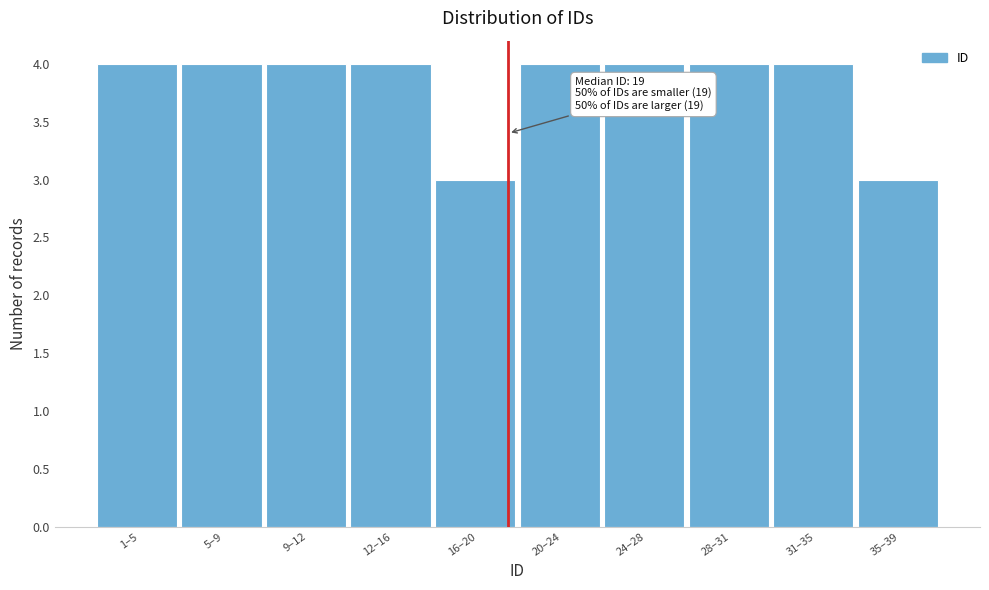

Reading left to right, transcribe all the data shown in this chart.

1–5=4	5–9=4	9–12=4	12–16=4	16–20=3	20–24=4	24–28=4	28–31=4	31–35=4	35–39=3